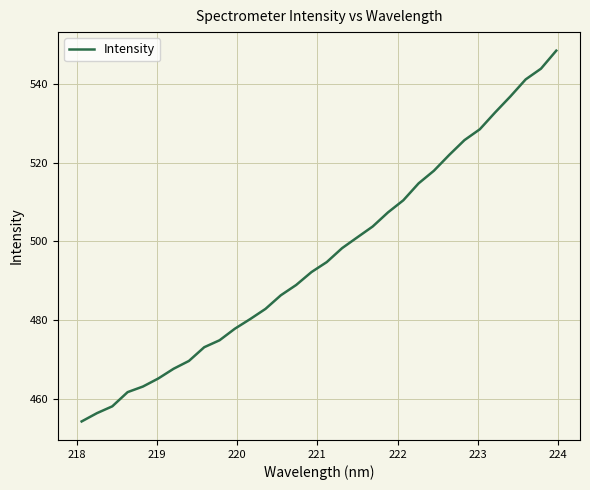

What is the minimum value shown in the chart?

454.2